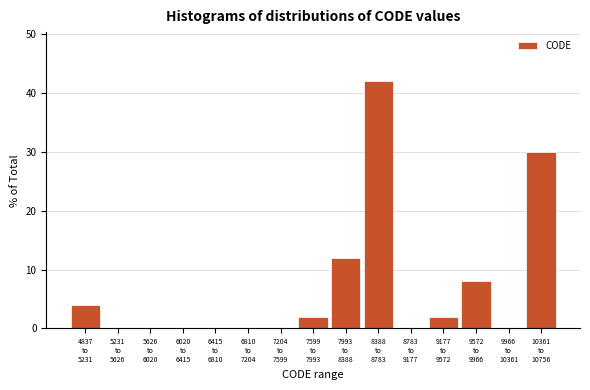

What is the sum of all values?

100